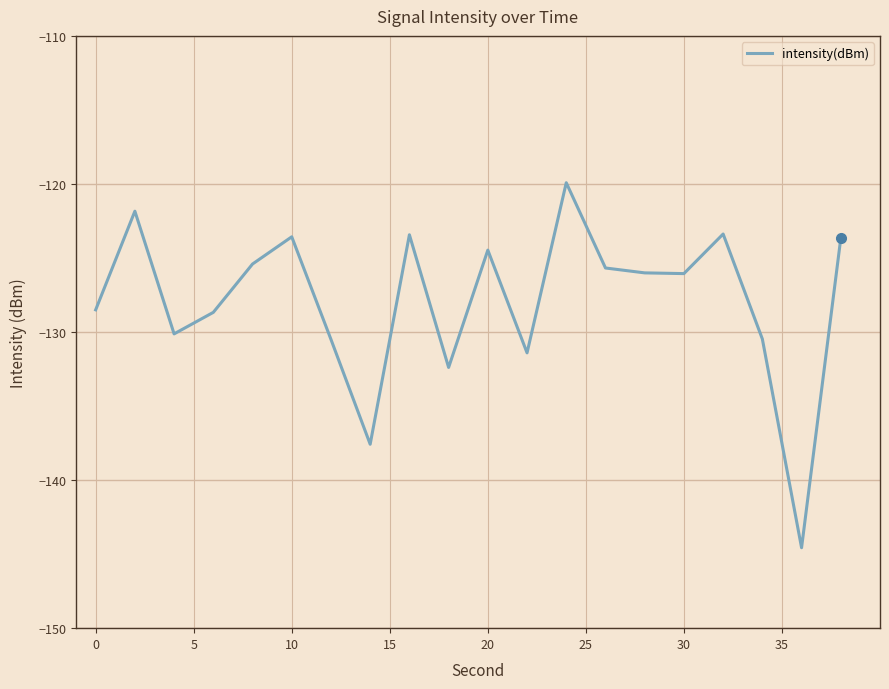

What is the maximum value shown in the chart?

-119.9